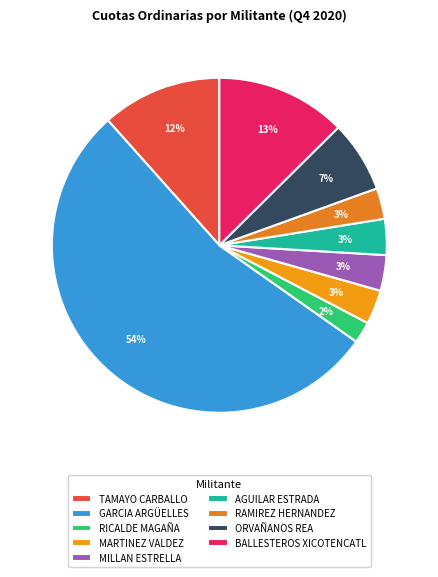

To the nearest percent, what percentage of the pie is TAMAYO CARBALLO?

12%